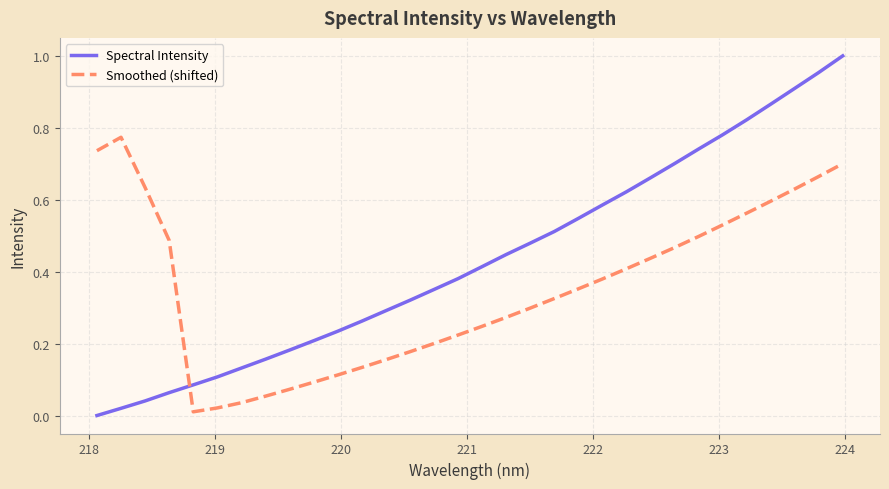

How many times do Smoothed (shifted) and Spectral Intensity cross each other?

1